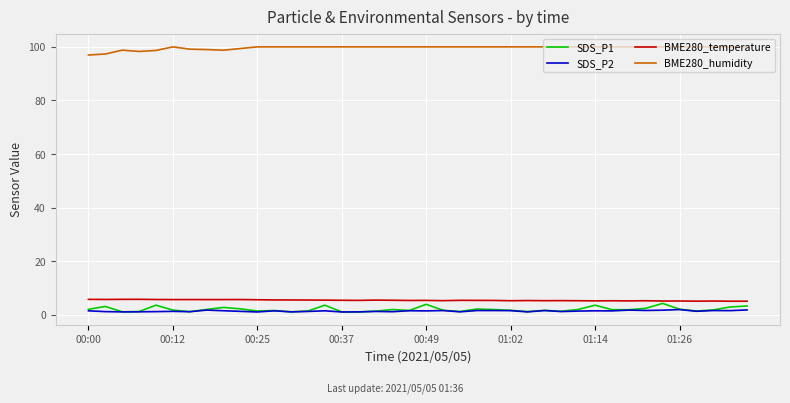

What is the lowest value of the BME280_temperature series?

5.1